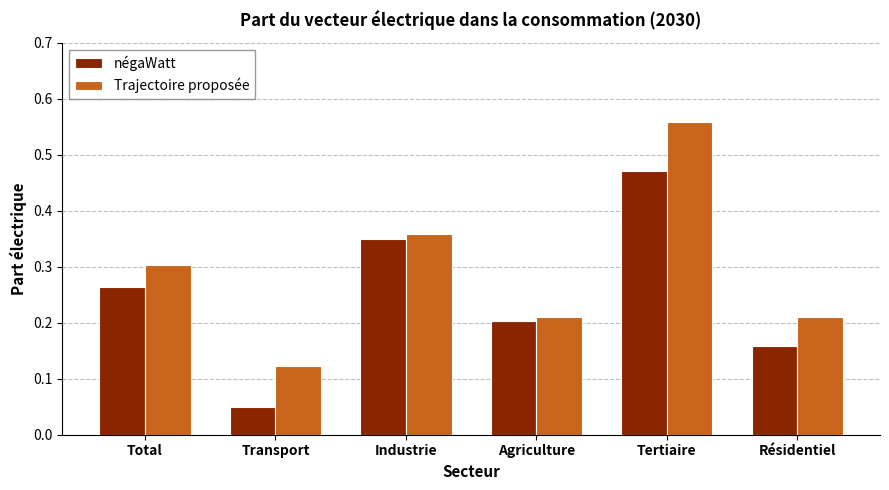

The value of négaWatt at Agriculture is 0.3. True or false?

False